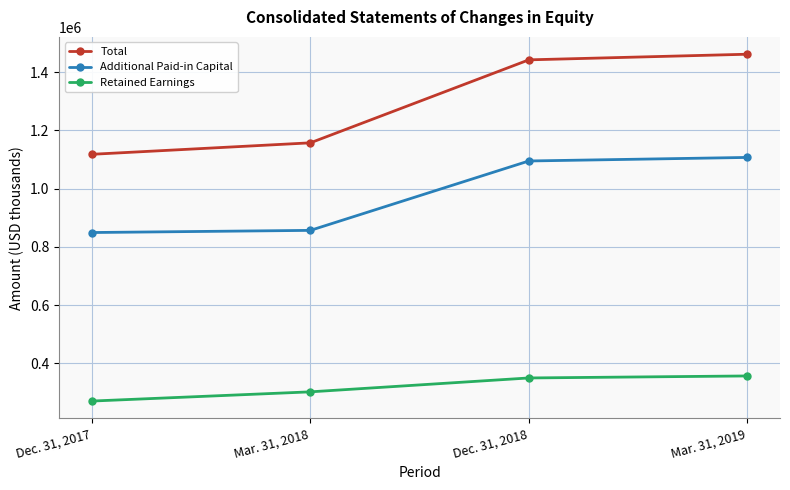

How many series are shown in this chart?

3